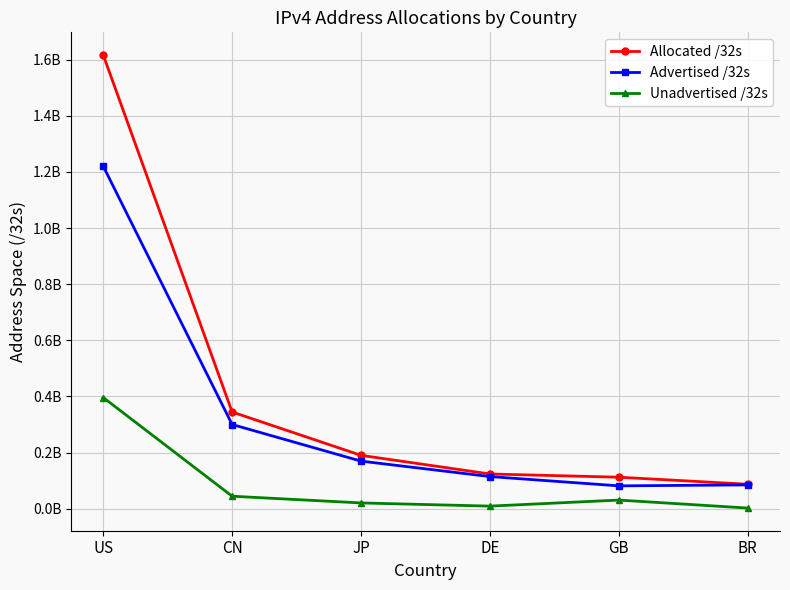

Is this an area chart (filled region under the line)?

No